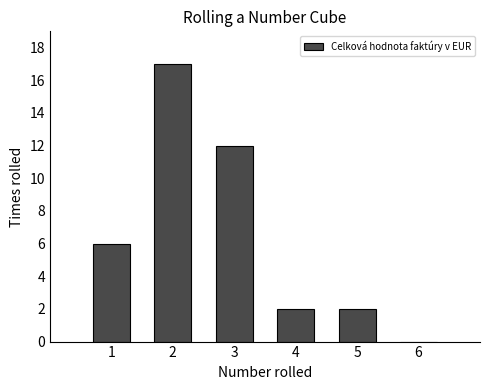

Reading right to left, what are all the values shown in this chart?

6=0	5=2	4=2	3=12	2=17	1=6